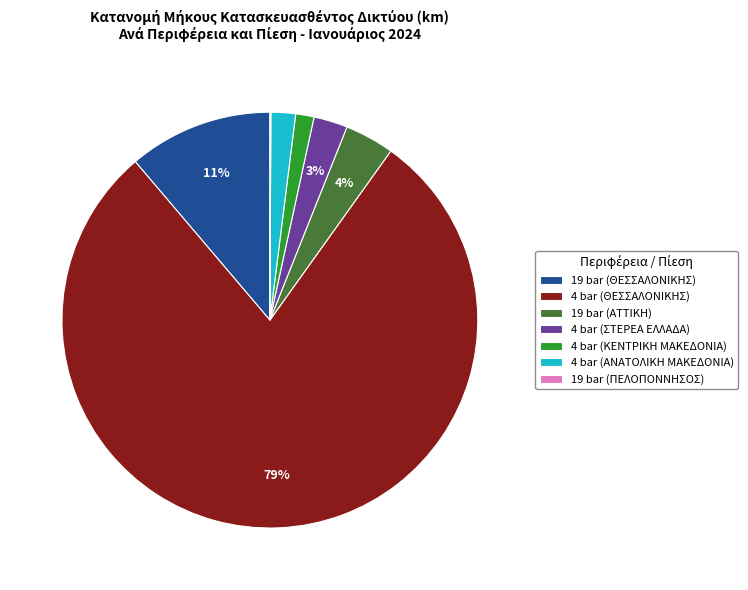

Which has a higher value, 4 bar (ΚΕΝΤΡΙΚΗ ΜΑΚΕΔΟΝΙΑ) or 4 bar (ΘΕΣΣΑΛΟΝΙΚΗΣ)?

4 bar (ΘΕΣΣΑΛΟΝΙΚΗΣ)